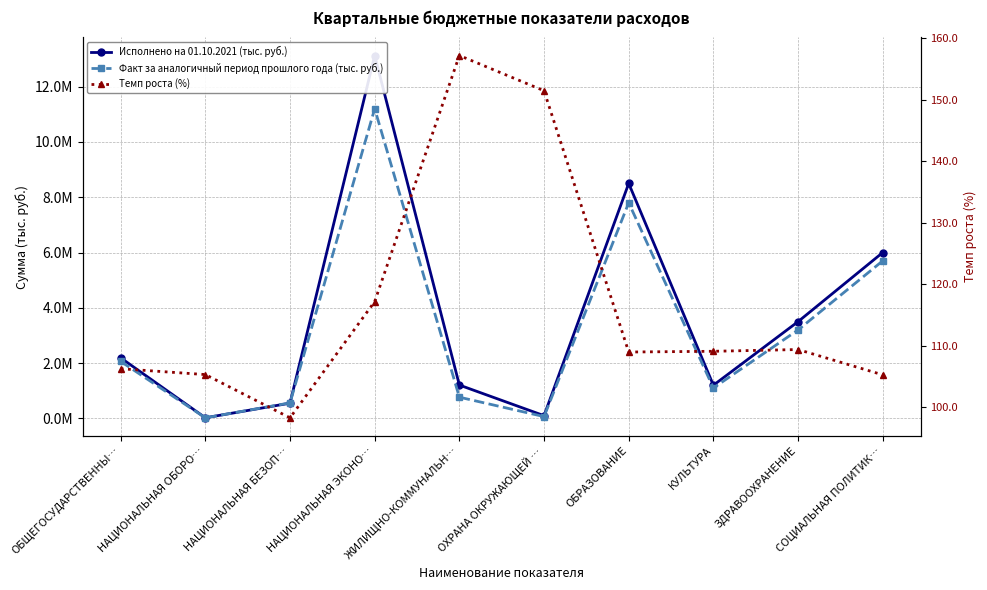

True or false: Темп роста (%) has a value of 267.7 at ЖИЛИЩНО-КОММУНАЛЬН….

False